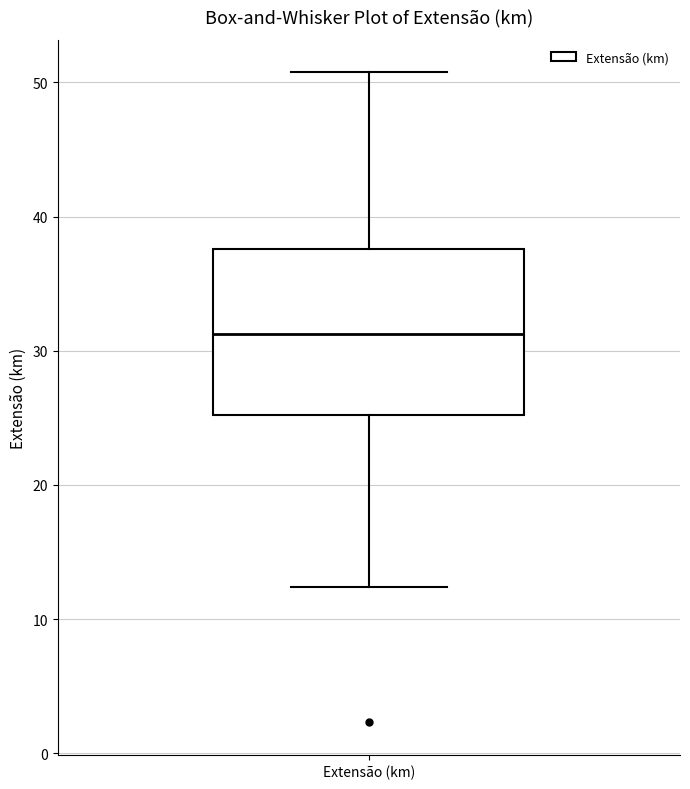

Where does the lower whisker of the box for Extensão (km) end on the y-axis? The values are not printed on the chart, so give them approximately, as read against the axis.

12